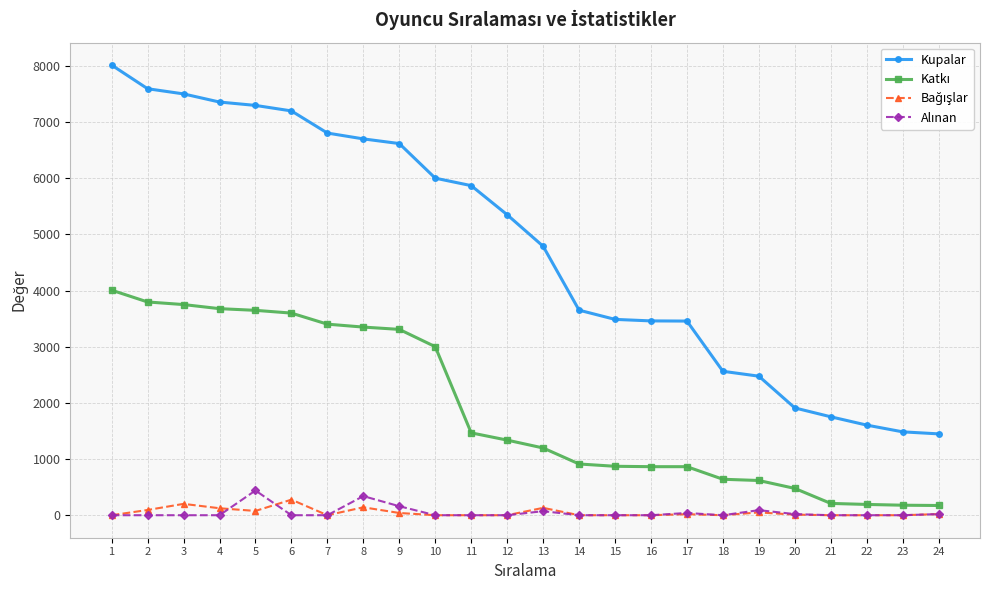

How many lines are shown in the chart?

4